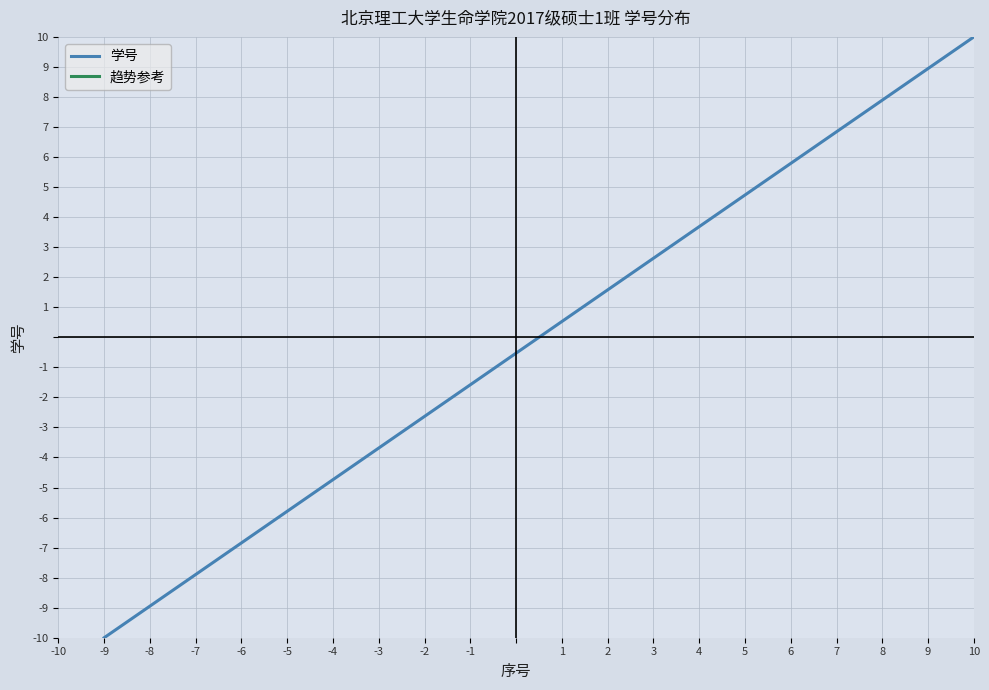

At which label does 学号 reach its minimum?

-9